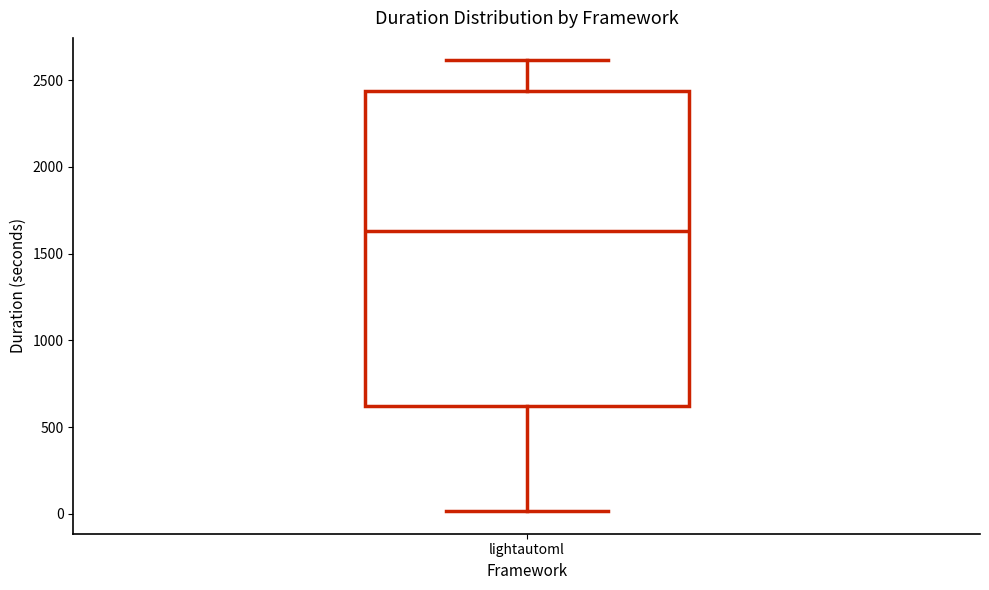

Read this box plot against the y-axis: the position of the median line, the range covered by the box, and the ends of both whiskers. The values are not printed on the chart, so give them approximately, as read against the axis.

median 1650, box 600 to 2450, whiskers 0 to 2600